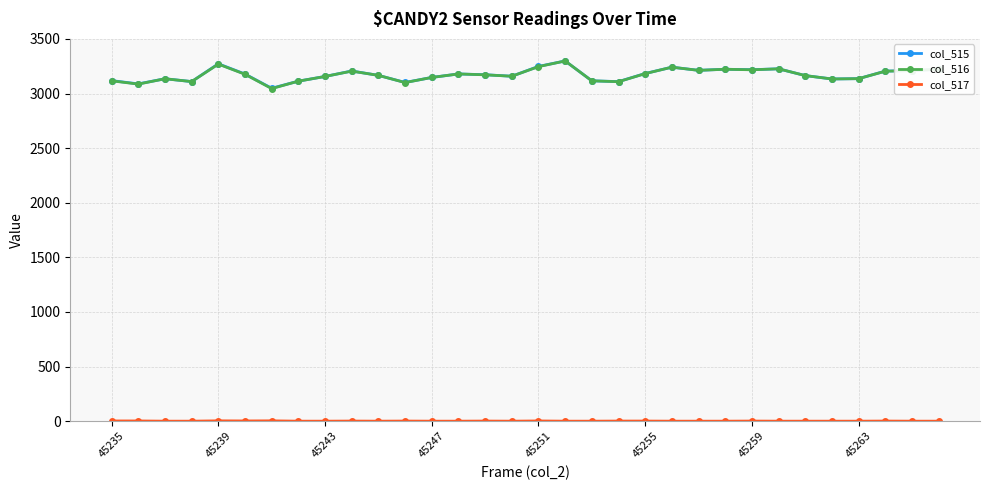

True or false: col_515 has more than 2 points higher than both neighbors.

True